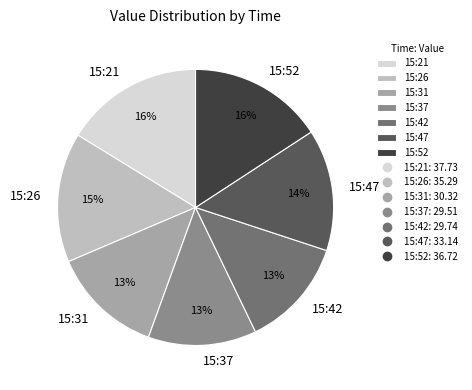

Is it true that 15:42 is 13% of the pie?

True